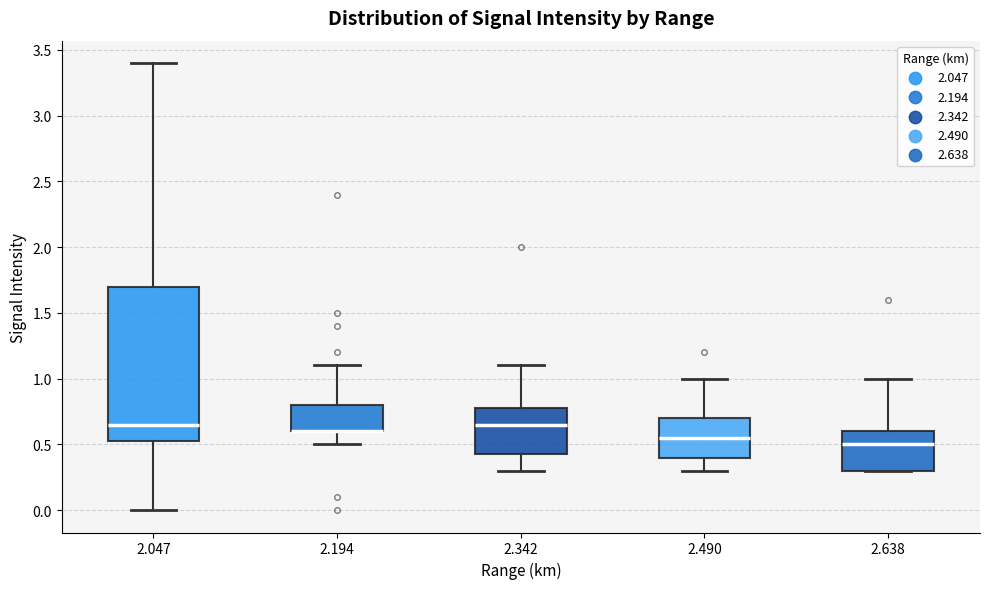

Which box is the tallest, from its lower edge to its upper edge?

2.047